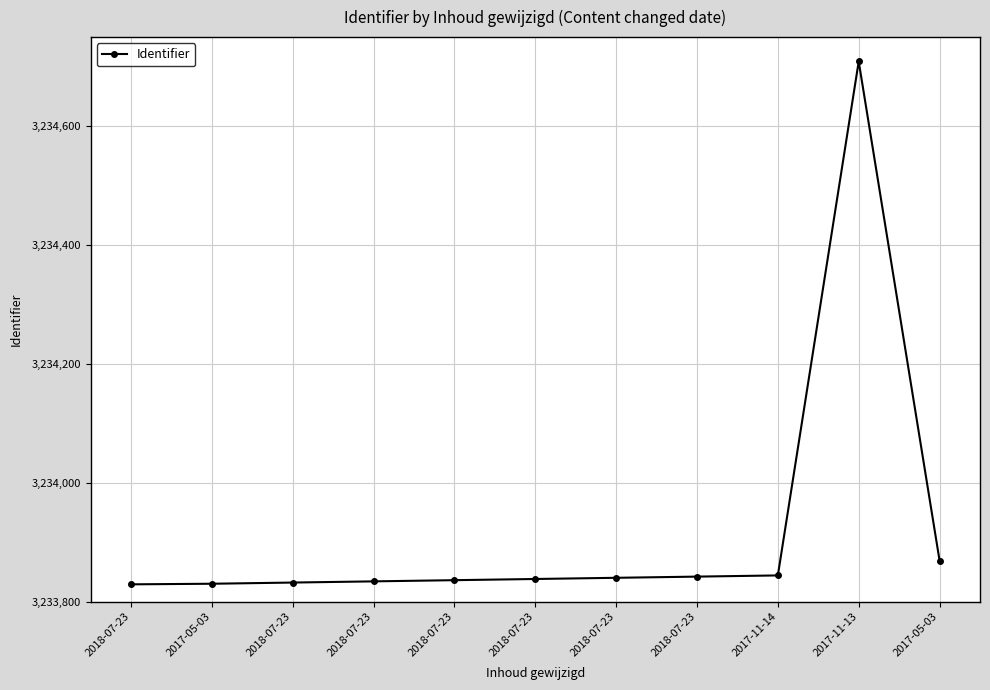

What is the minimum value shown in the chart?

3233829